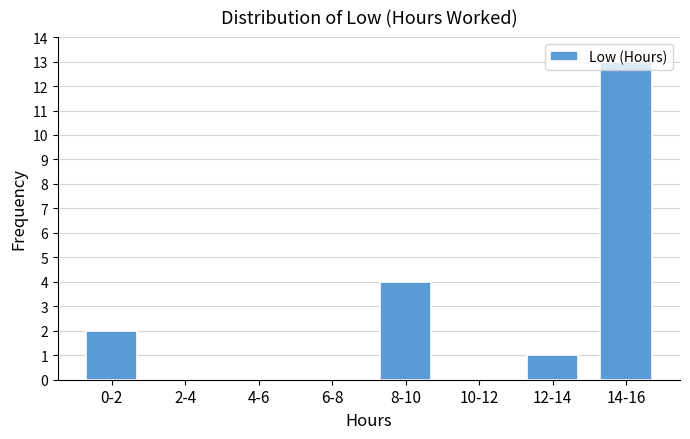

At which category does the chart reach its peak across all series?

14-16